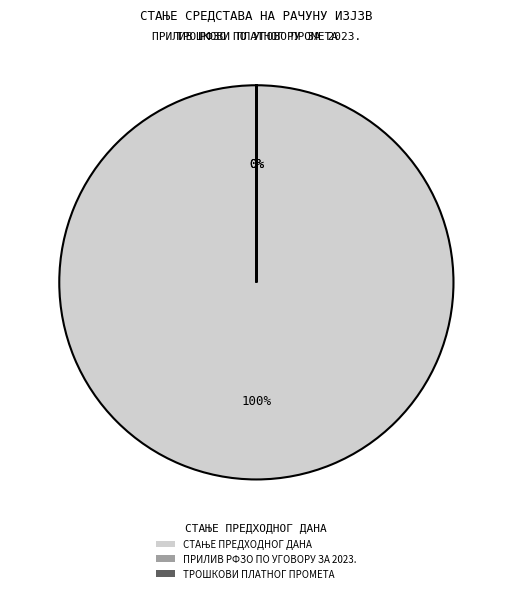

To the nearest percent, what is the difference between the largest and smallest slice percentages?

100%